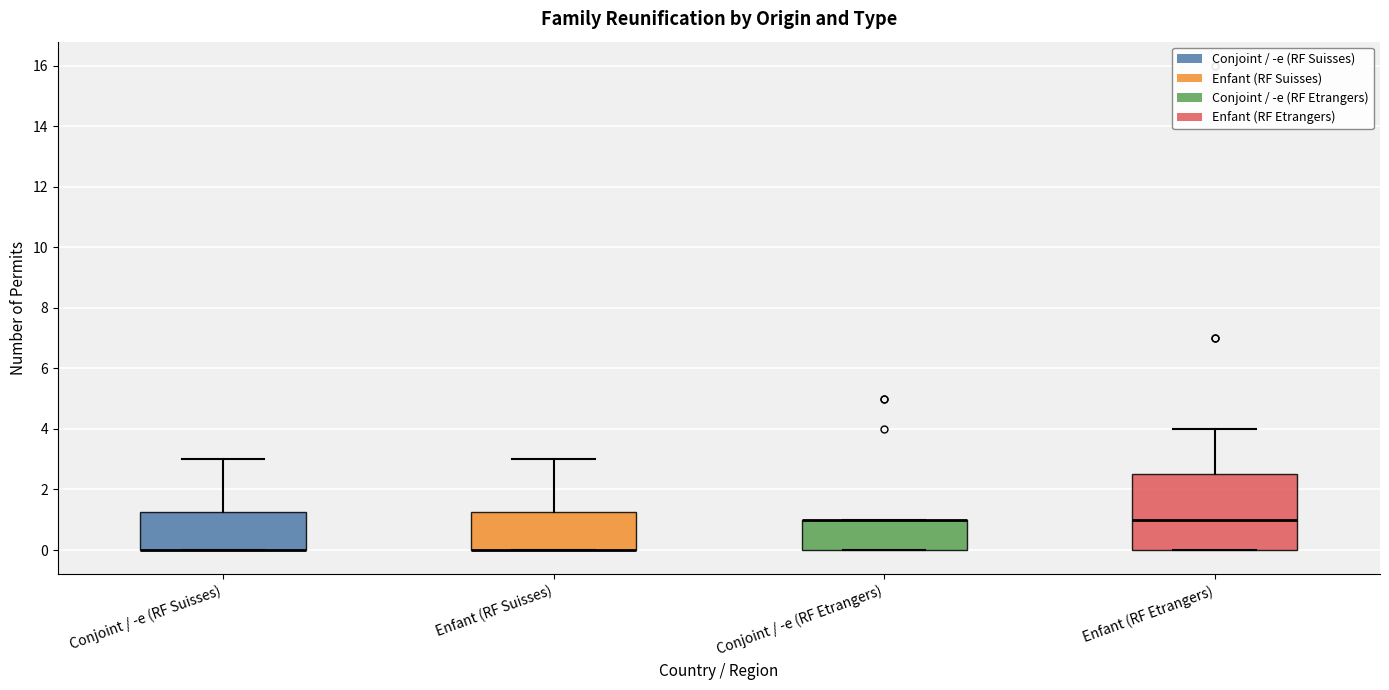

Reading left to right, read every box against the y-axis: the position of its median line, the range the box covers, and the ends of its whiskers. The values are not printed on the chart, so give them approximately, as read against the axis.

Conjoint / -e (RF Suisses): median 0.0 (drawn on the box's lower edge), box 0.0 to 1.2, whiskers 0.0 to 3.0
Enfant (RF Suisses): median 0.0 (drawn on the box's lower edge), box 0.0 to 1.2, whiskers 0.0 to 3.0
Conjoint / -e (RF Etrangers): median 1.0 (drawn on the box's upper edge), box 0.0 to 1.0, whiskers 0.0 to 1.0
Enfant (RF Etrangers): median 1.0, box 0.0 to 2.6, whiskers 0.0 to 4.0